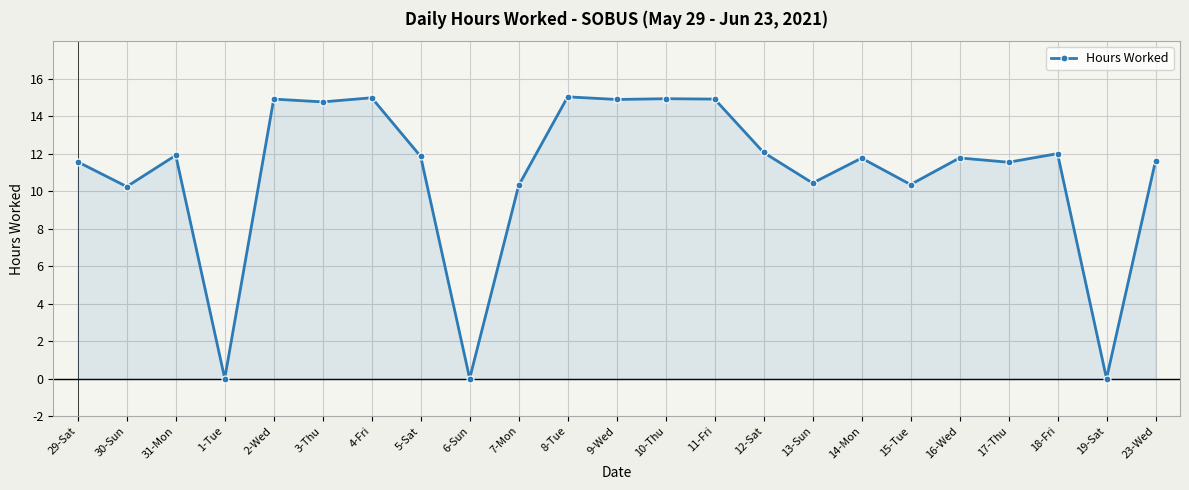

Approximately how many times larger is the value at 15-Tue compared to 31-Mon?

0.9